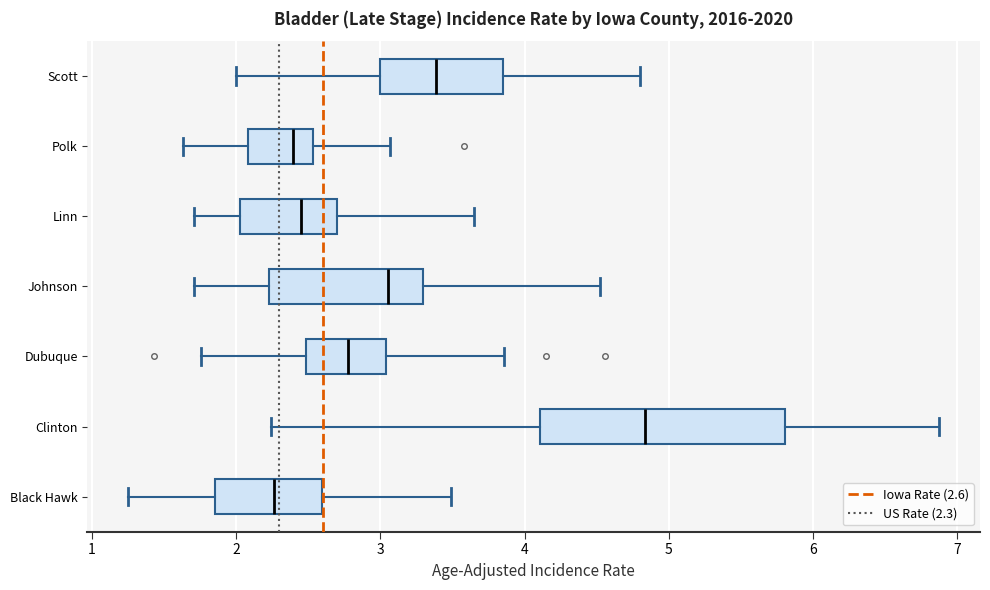

Comparing the boxes themselves (not the whiskers), which one is the widest?

Clinton